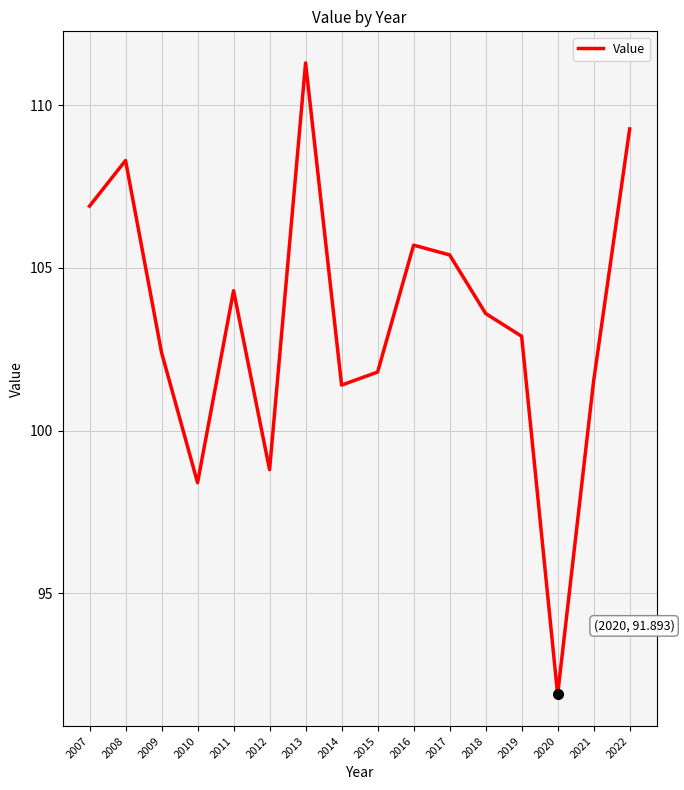

What is the ratio of the value at 2019 to the value at 2018?

1.0